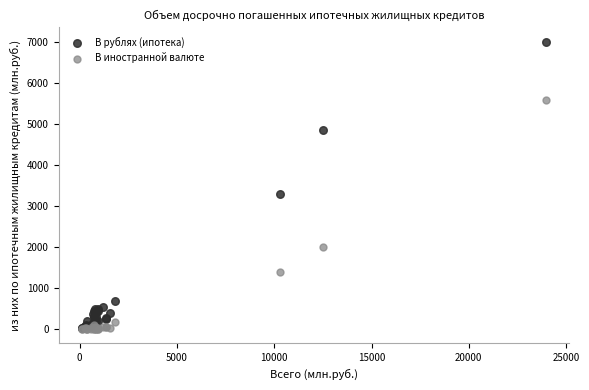

Across all series, what Y value is closest to 3503?

3288